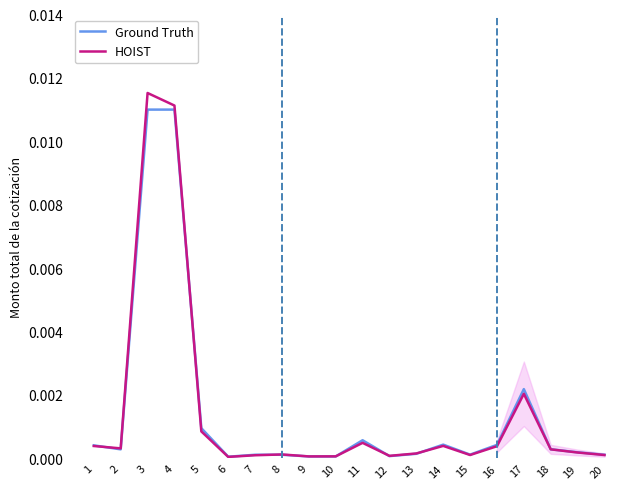

True or false: Ground Truth and HOIST cross at least once.

True